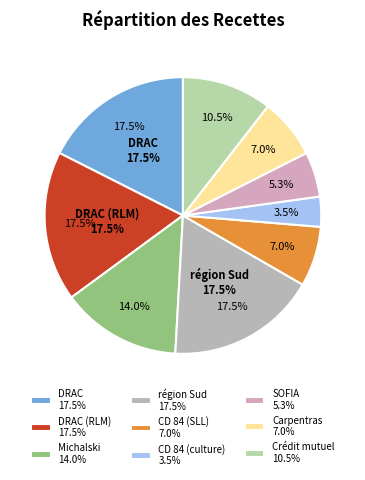

True or false: Crédit mutuel accounts for 22% of the total.

False